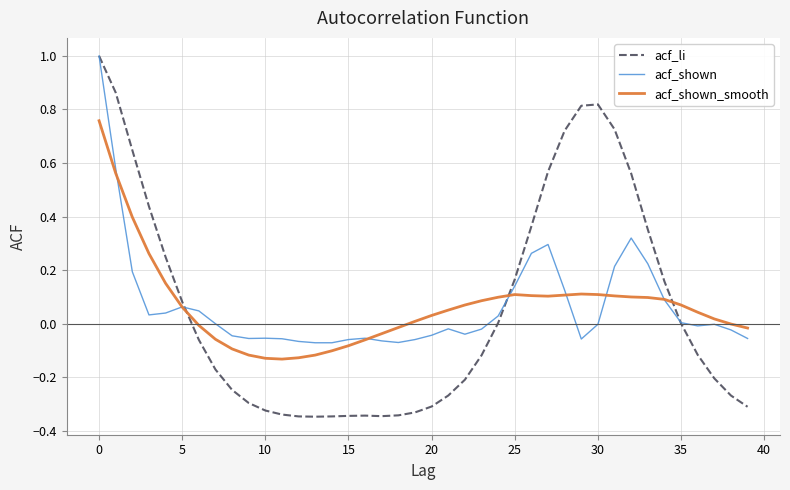

Which series has the widest spread of values?

acf_li